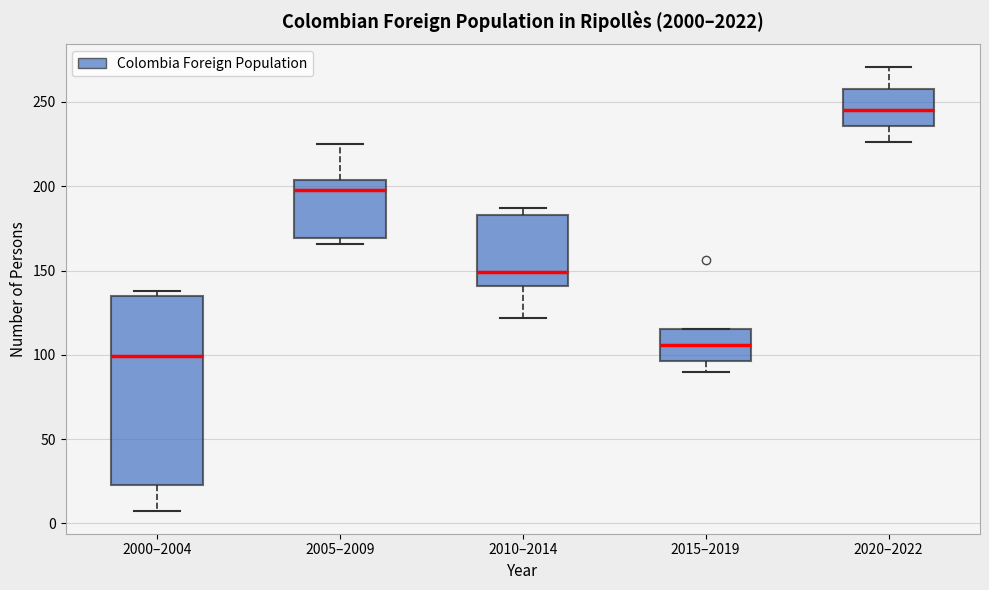

Which box's median line is the highest?

2020–2022